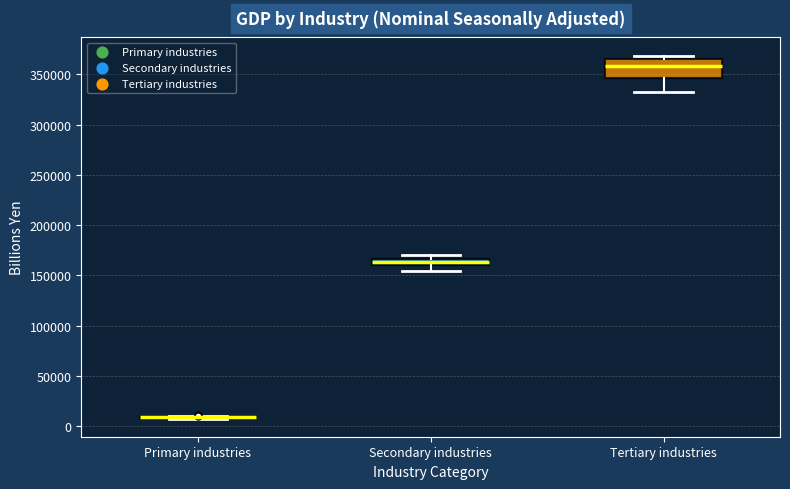

Where is the lower edge of the box for Tertiary industries on the y-axis? The values are not printed on the chart, so give them approximately, as read against the axis.

345000